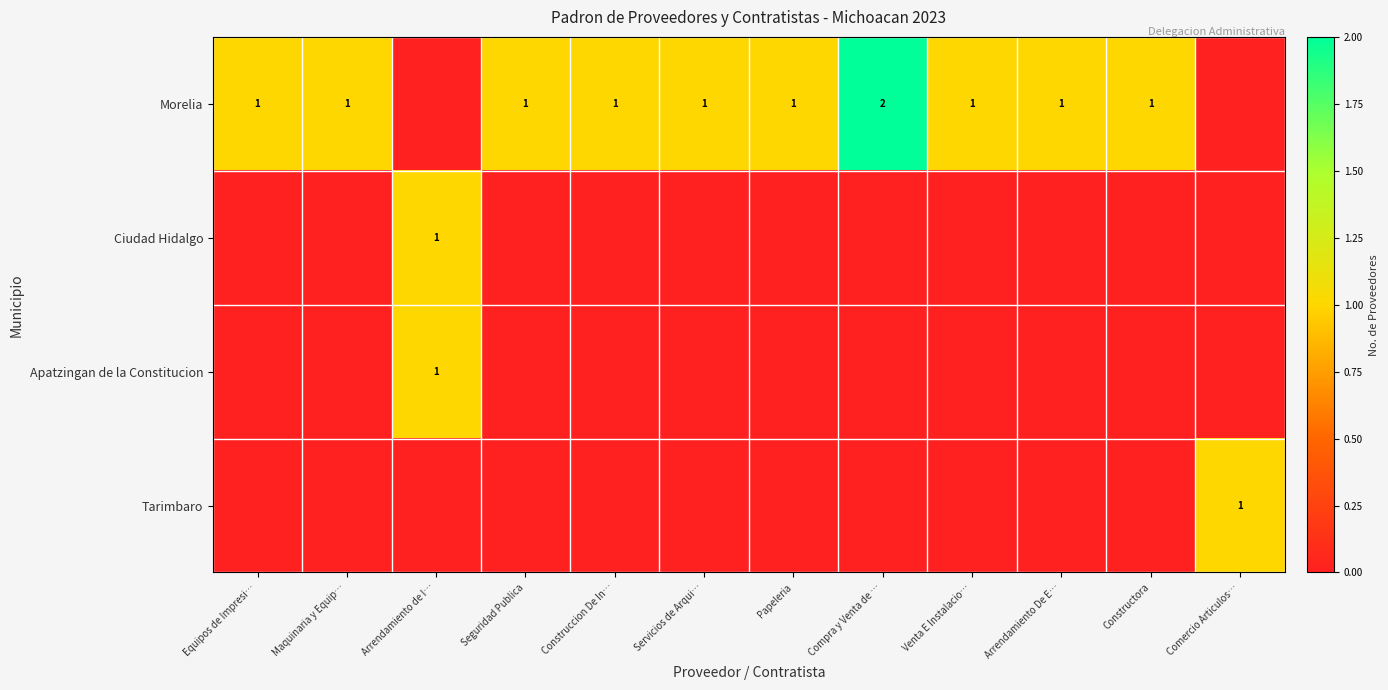

What is the maximum value for Apatzingan de la Constitucion?

1